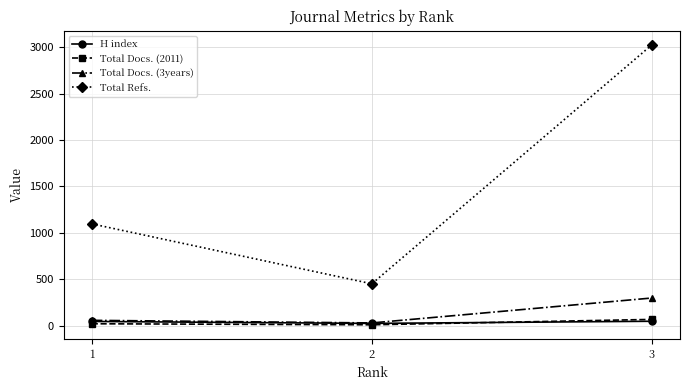

Which series has the largest total across all categories?

Total Refs.